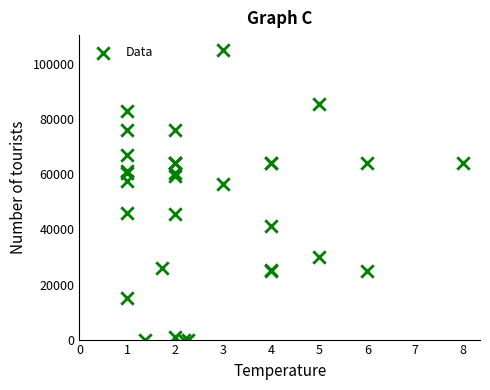

What Y value in the scatter plot is closest to 52670?

56420